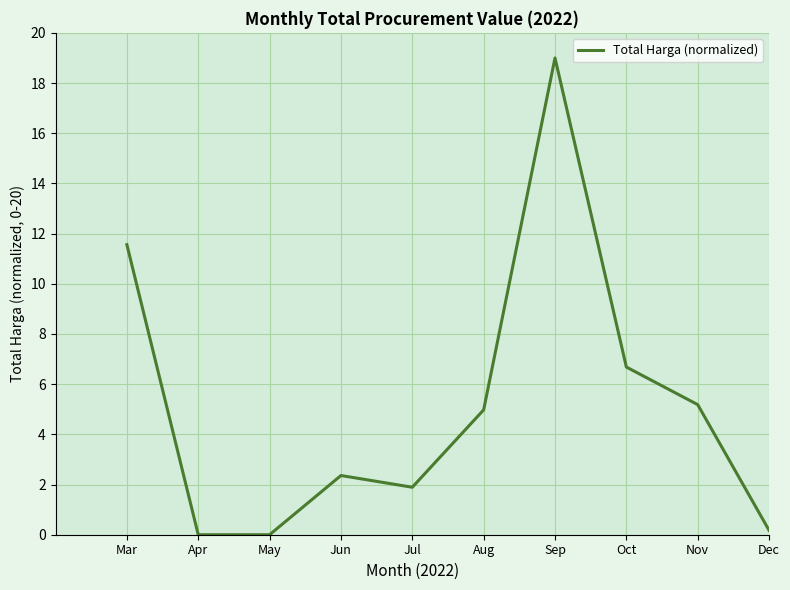

Reading left to right, transcribe all the data shown in this chart.

Mar=11.6	Apr=0.0	May=0.0	Jun=2.4	Jul=1.9	Aug=5.0	Sep=19.0	Oct=6.7	Nov=5.2	Dec=0.2